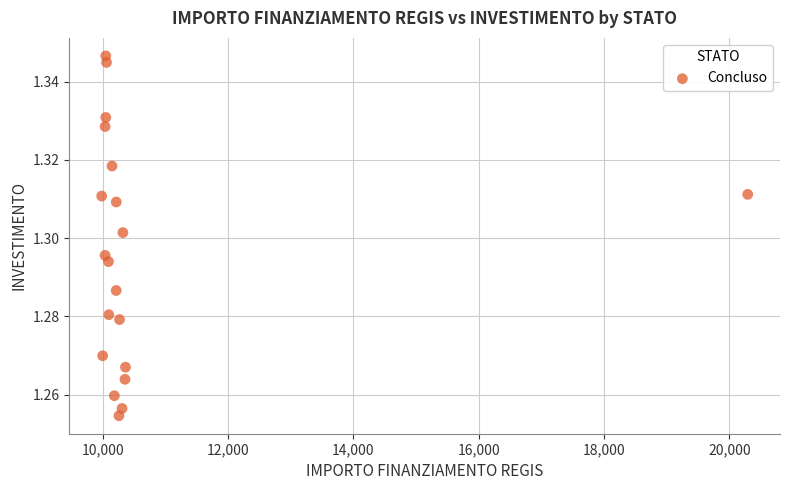

What is the range of X values (max minus min)?

10313.6